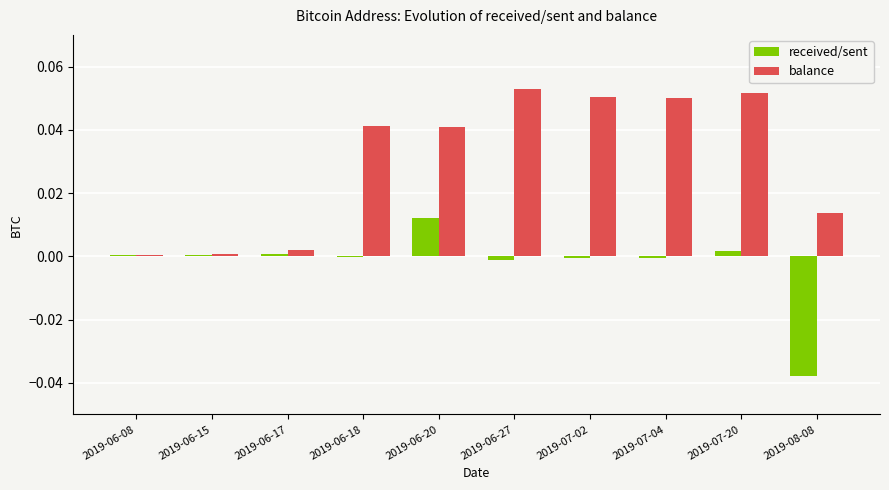

The value of balance at 2019-06-18 is 0.1. True or false?

False